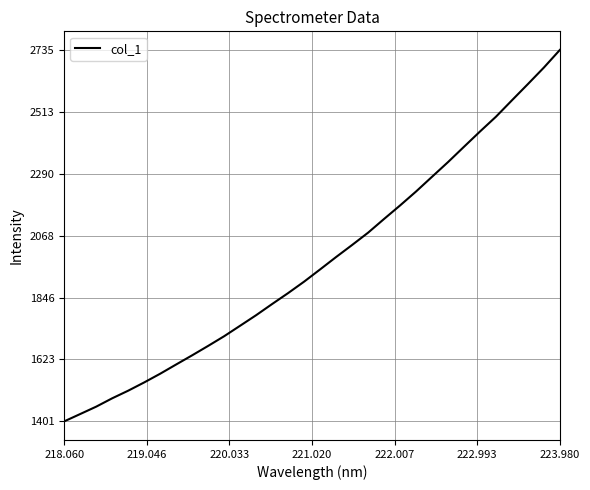

How many lines are shown in the chart?

1